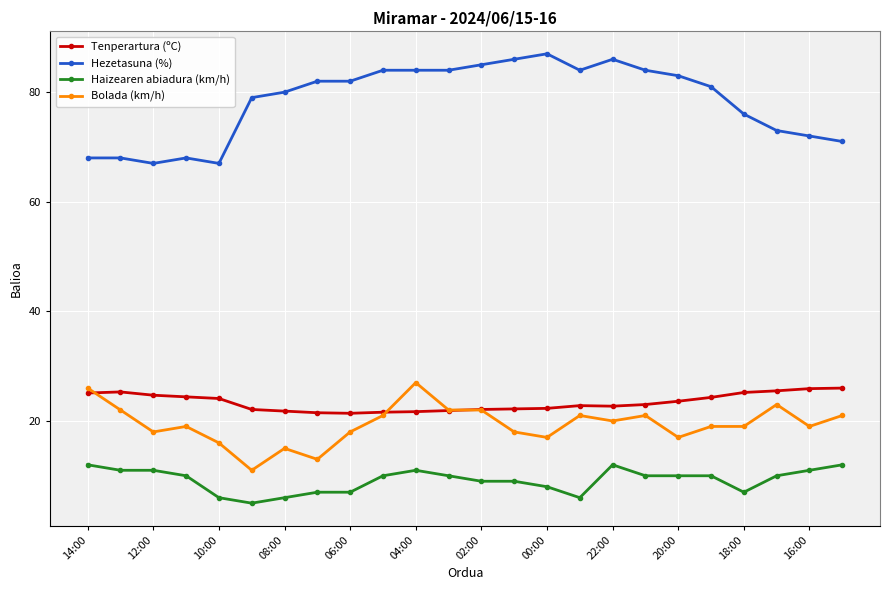

True or false: Haizearen abiadura (km/h) has more than 0 points higher than both neighbors.

True